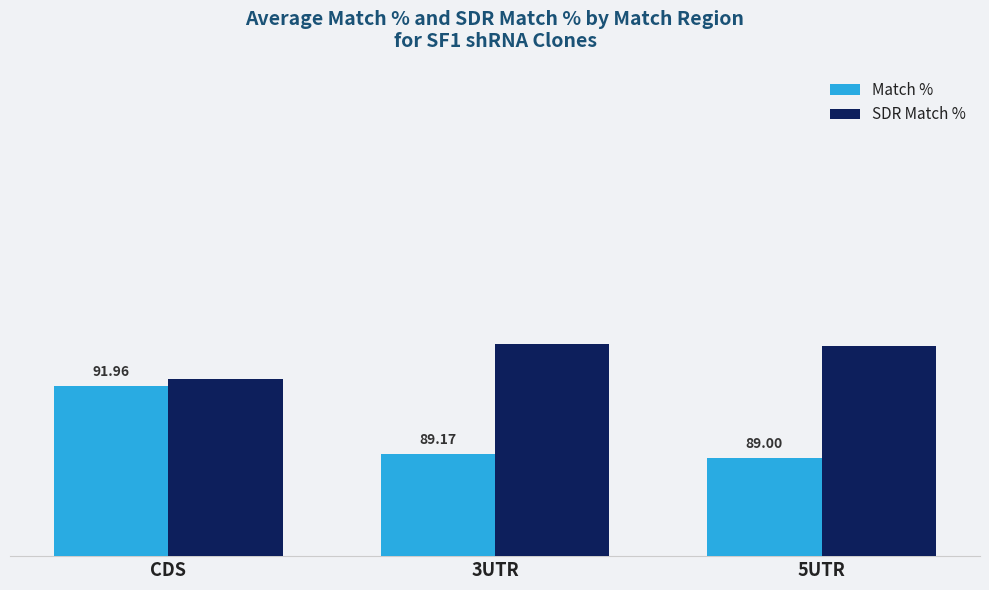

Is the value of SDR Match % at CDS greater than the value of Match % at 5UTR?

Yes